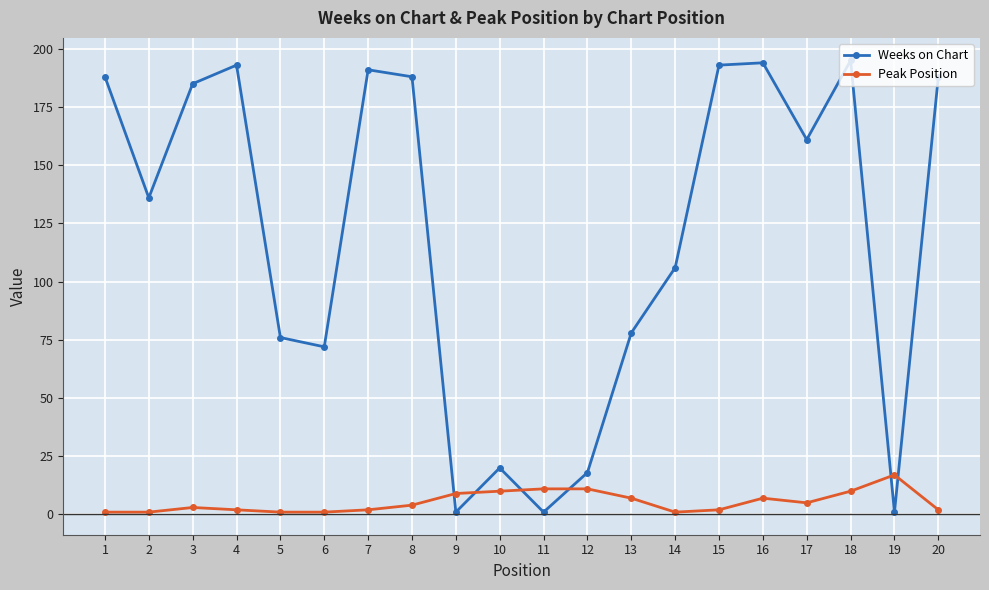

At which category is the sum across all series the highest?

18